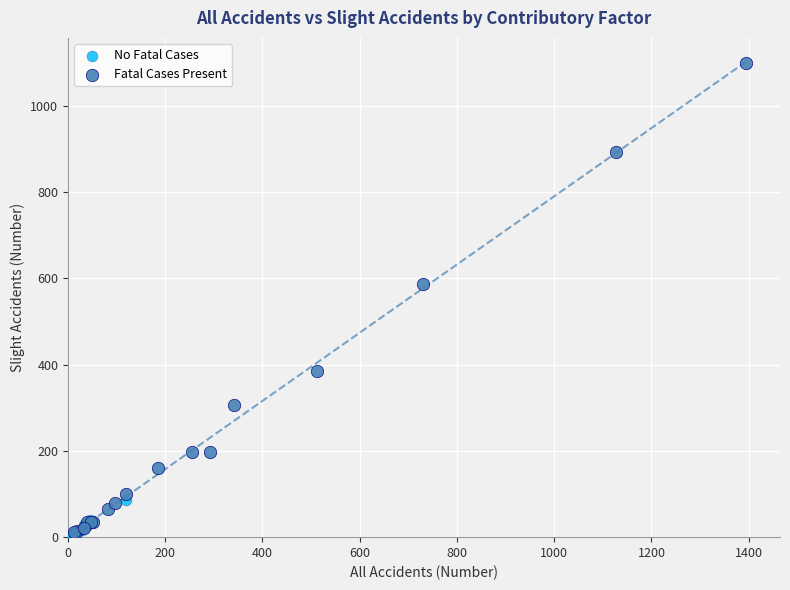

Which series reaches the maximum Y coordinate?

Fatal Cases Present